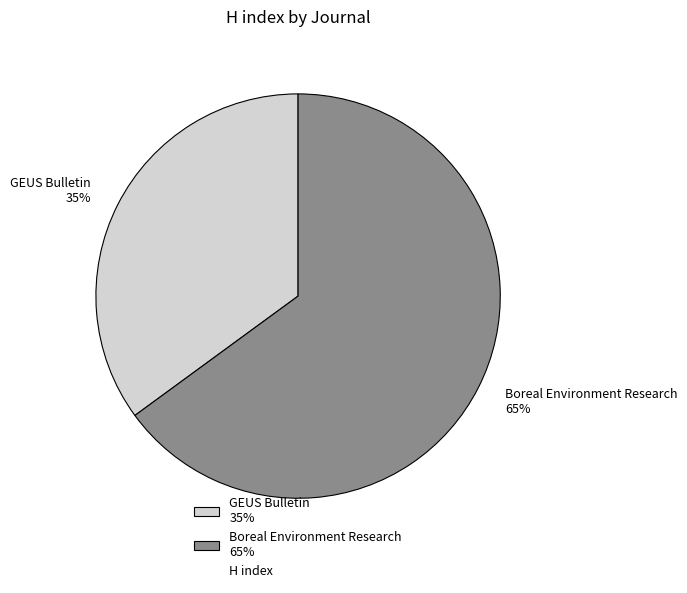

What is the majority slice?

Boreal Environment Research